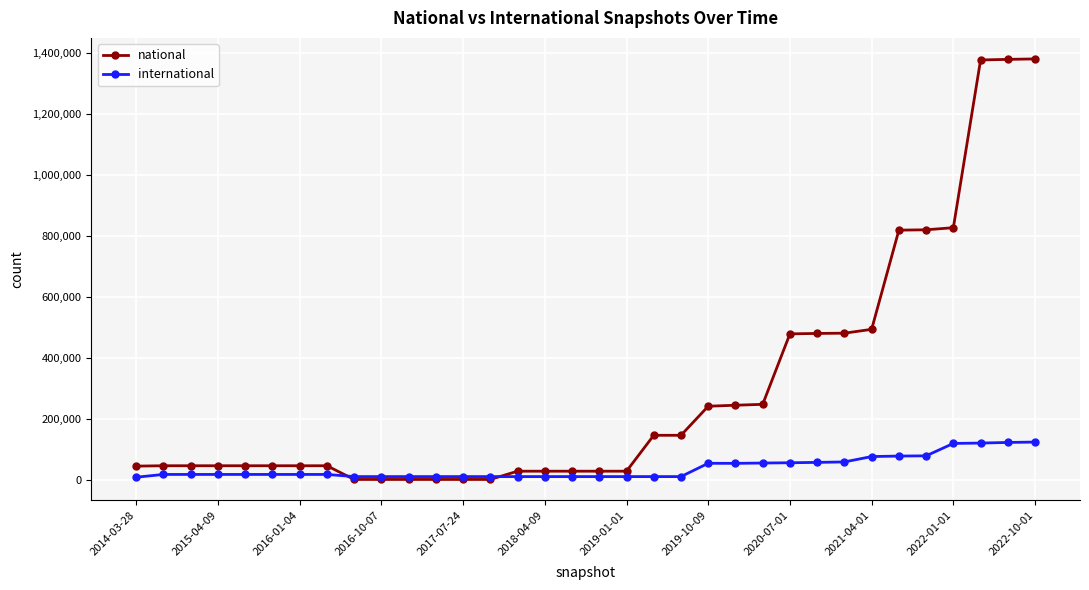

What is the maximum value for national?

1379907